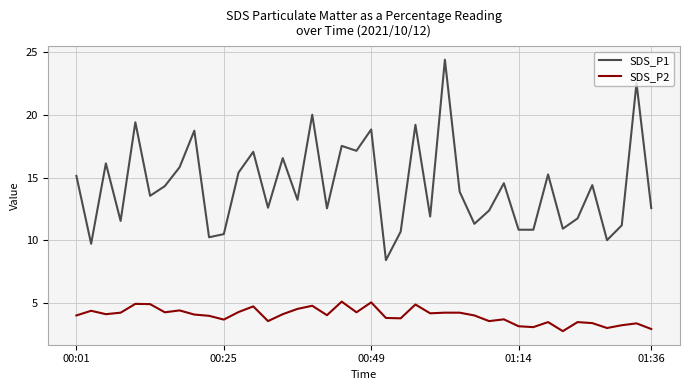

What is the highest value of the SDS_P1 series?

24.4